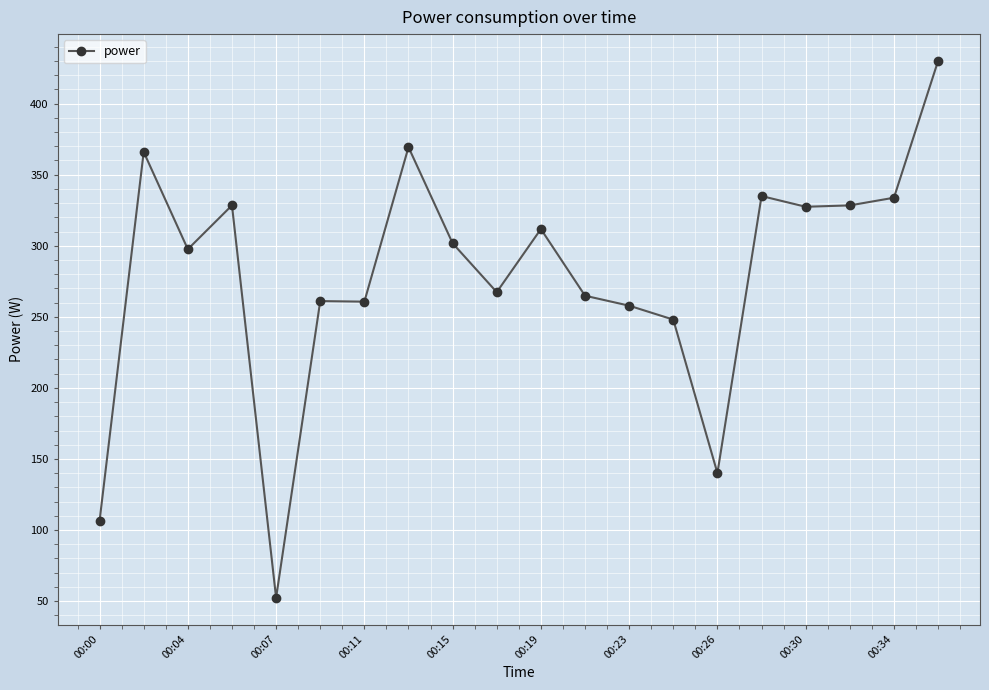

What is the minimum value shown in the chart?

52.4